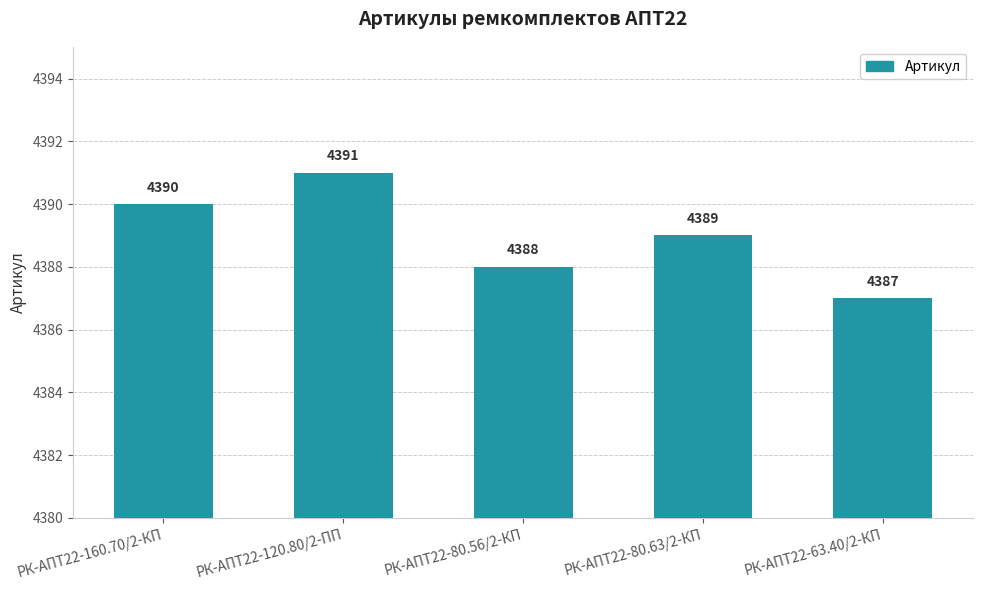

What is the difference between the values at РК-АПТ22-80.56/2-КП and РК-АПТ22-120.80/2-ПП?

3